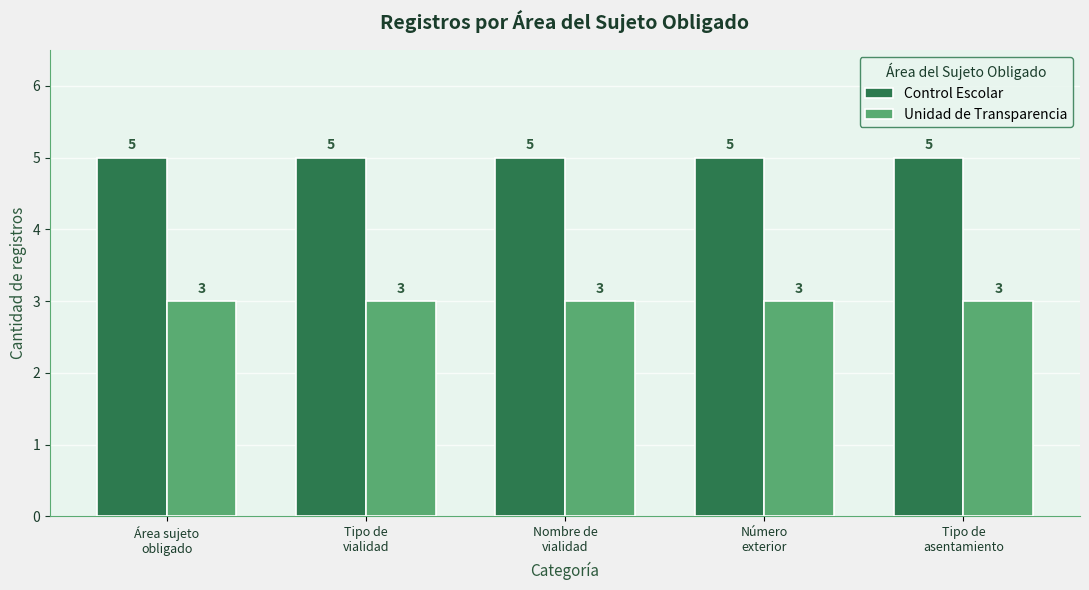

What is the difference between the highest and lowest values at Tipo de
vialidad?

2